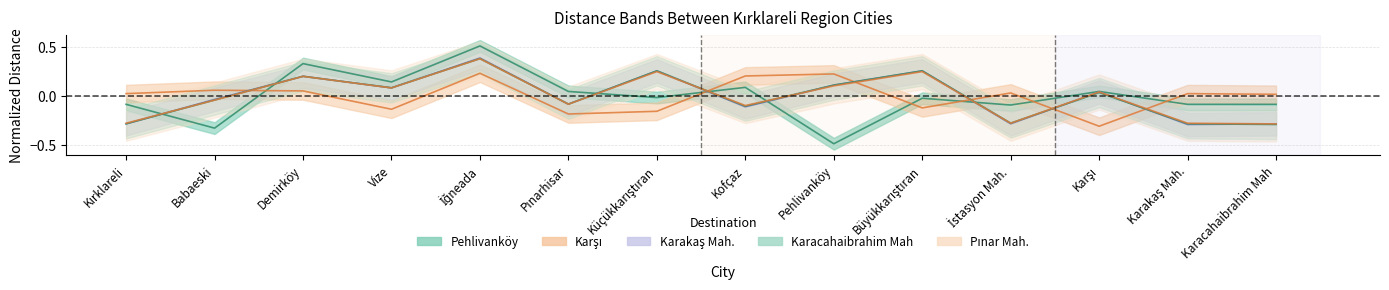

How many data points in Karacahaibrahim Mah are above 0?

7